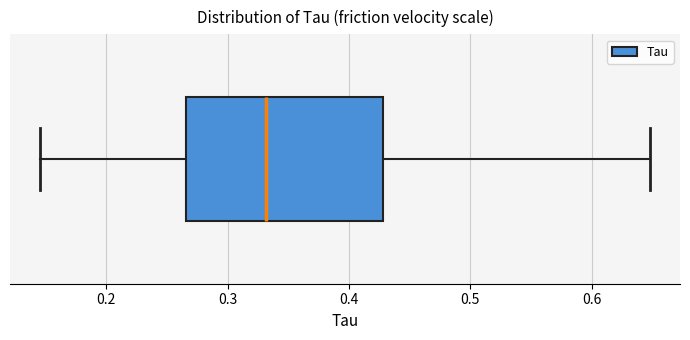

Transcribe this box plot: give where the median line is, the range the box spans, and where the two whiskers end, as read against the x-axis. The values are not printed on the chart, so give them approximately, as read against the axis.

median 0.33, box 0.27 to 0.43, whiskers 0.15 to 0.65